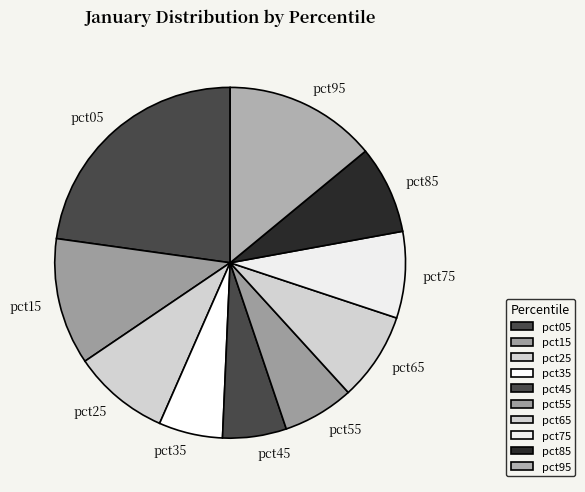

Is there a majority slice in this chart?

No